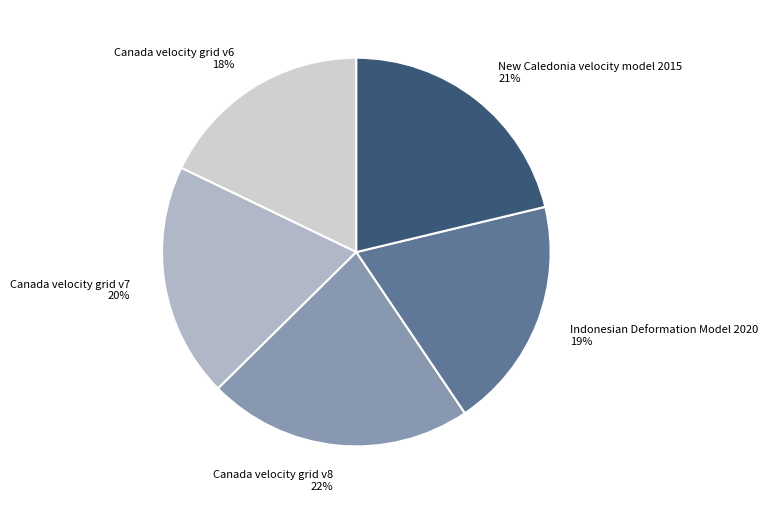

Between Canada velocity grid v6 and Indonesian Deformation Model 2020, which is larger?

Indonesian Deformation Model 2020